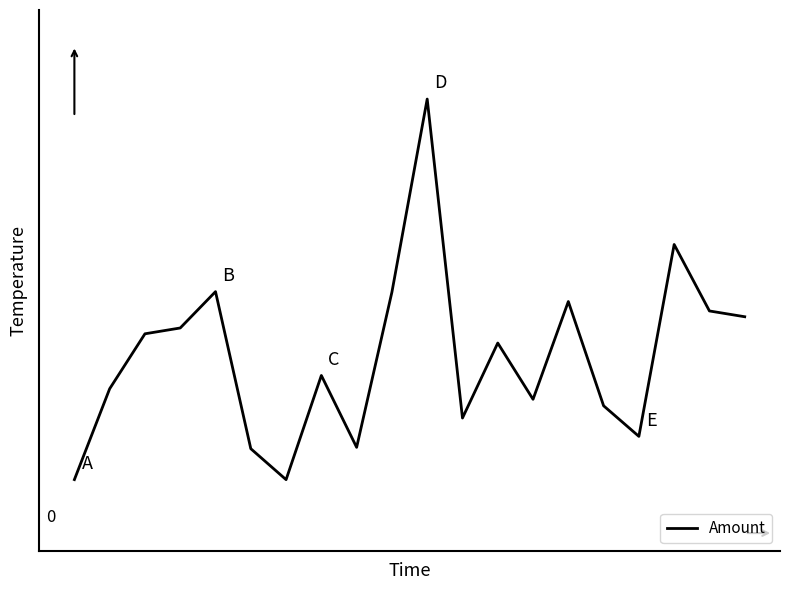

How many lines are shown in the chart?

1